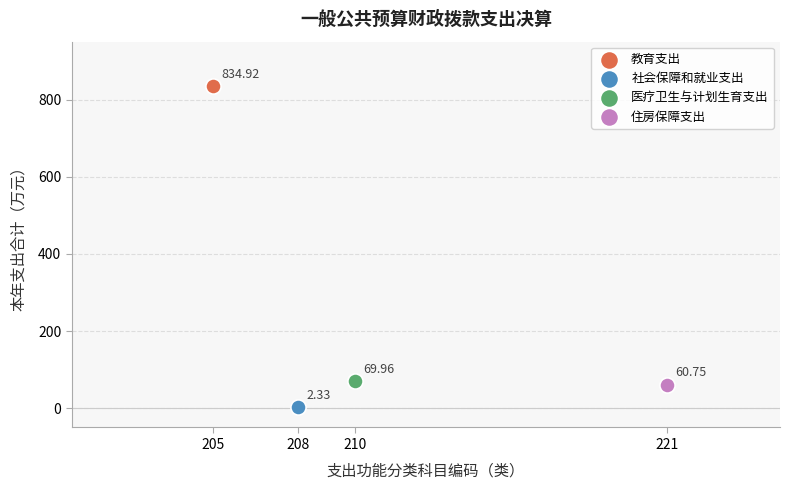

What are all the series names shown in the legend?

教育支出, 社会保障和就业支出, 医疗卫生与计划生育支出, 住房保障支出